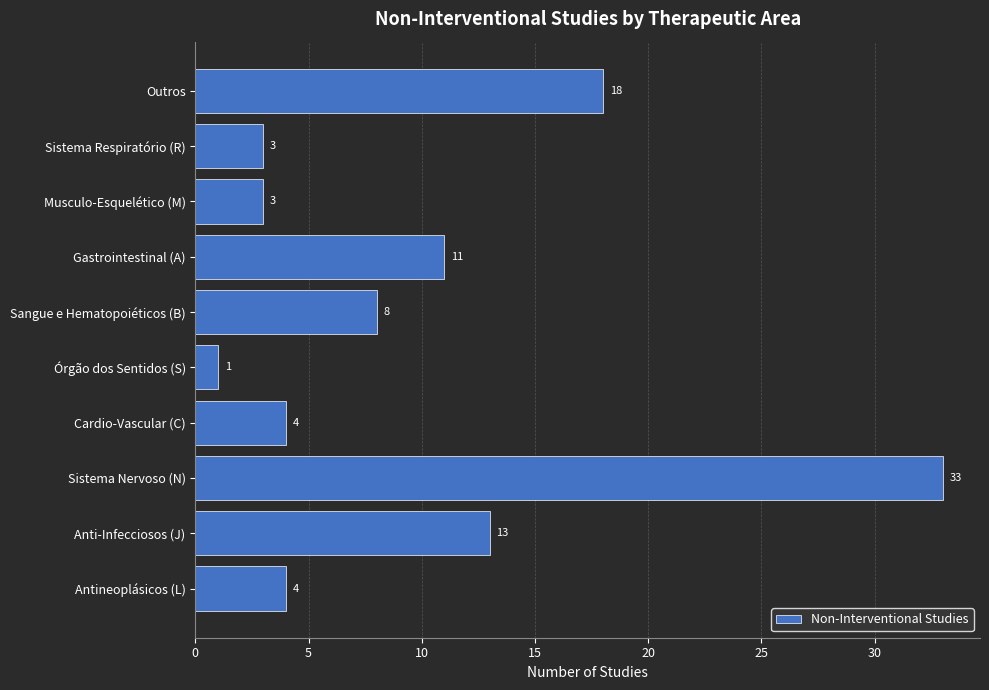

Reading bottom to top, transcribe all the data shown in this chart.

4	13	33	4	1	8	11	3	3	18